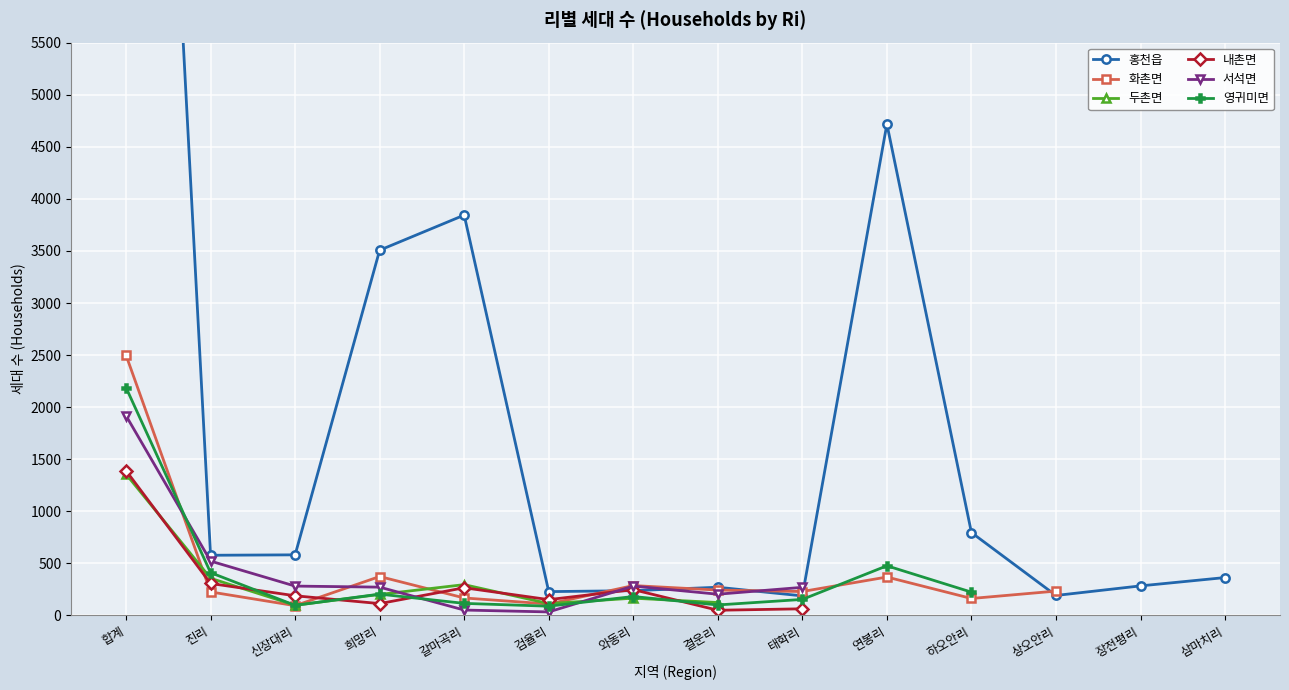

What position from the left is 와동리?

7